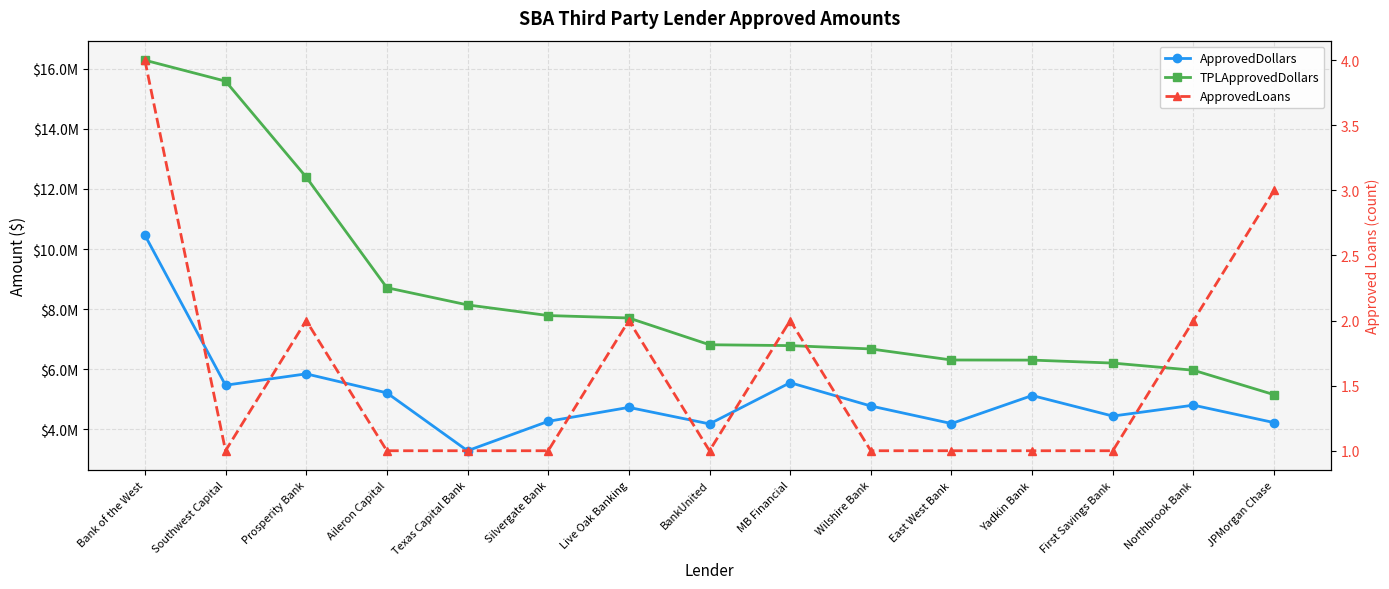

What is the sum of the TPLApprovedDollars values at Silvergate Bank and Northbrook Bank?

13753000